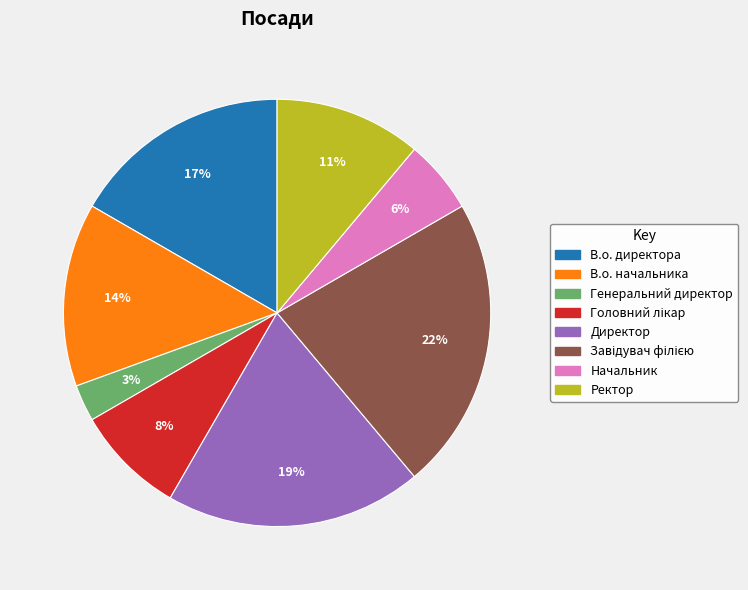

The Директор slice represents 19% of the pie. True or false?

True